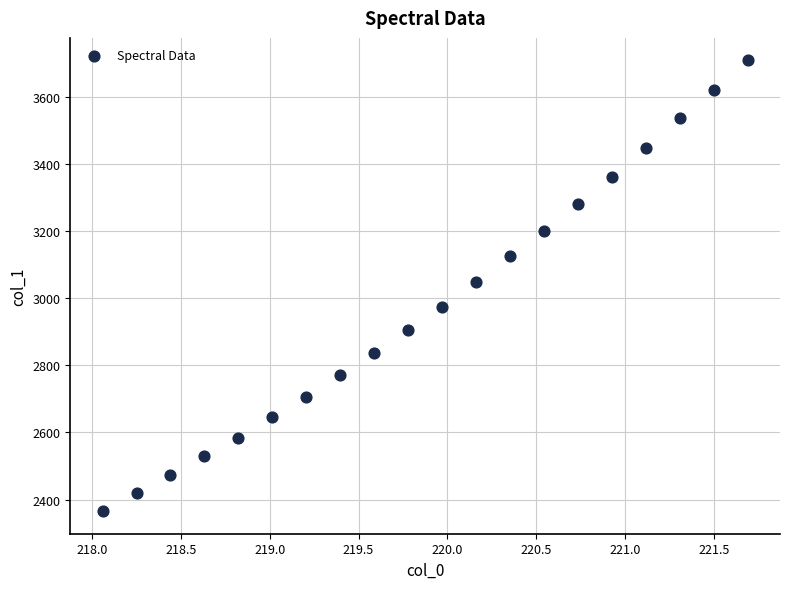

What is the range of X values (max minus min)?

3.6